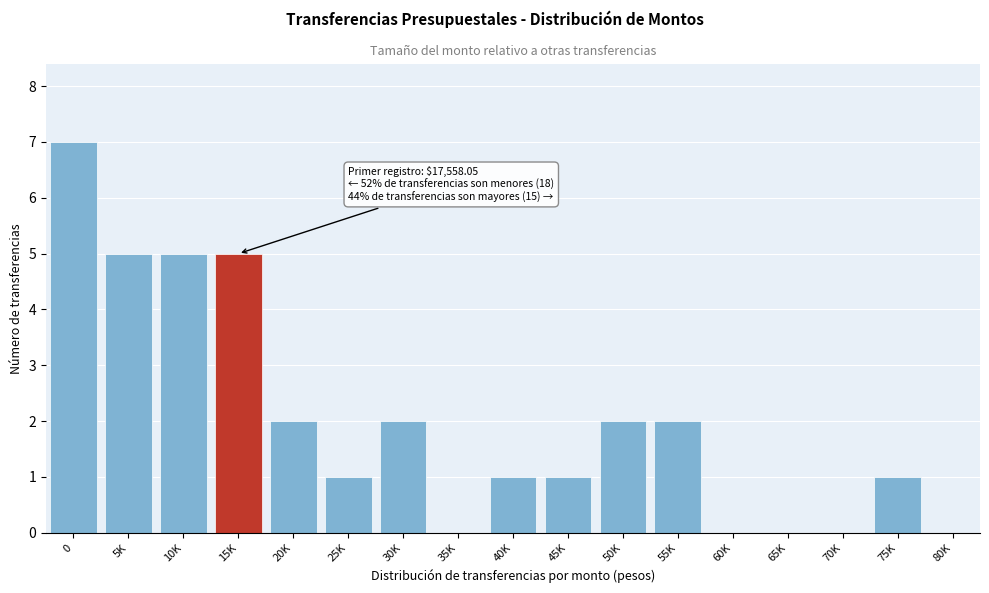

Reading left to right, extract all data points from this chart.

0=7	5K=5	10K=5	15K=5	20K=2	25K=1	30K=2	35K=0	40K=1	45K=1	50K=2	55K=2	60K=0	65K=0	70K=0	75K=1	80K=0